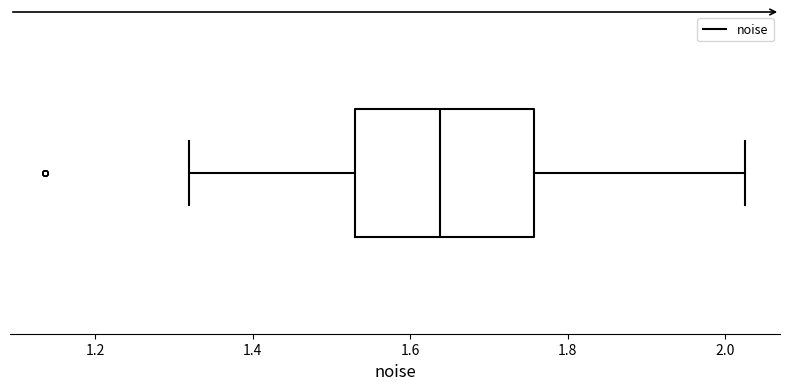

Read this box plot against the x-axis: the position of the median line, the range covered by the box, and the ends of both whiskers. The values are not printed on the chart, so give them approximately, as read against the axis.

median 1.64, box 1.52 to 1.76, whiskers 1.32 to 2.02